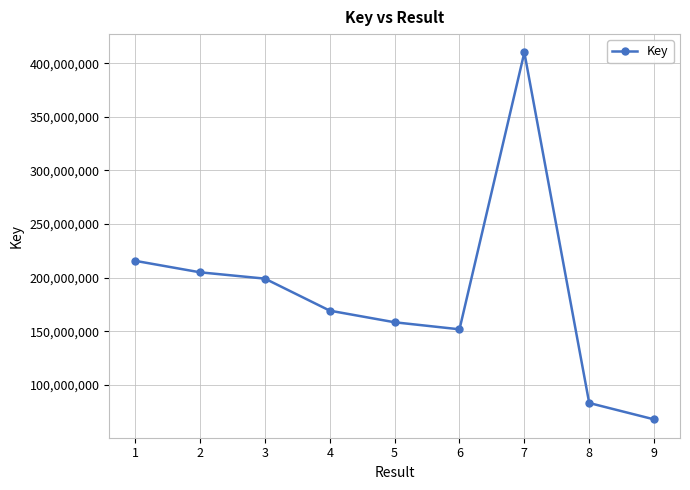

Reading left to right, transcribe all the data shown in this chart.

215766281	205064583	199173491	169326061	158499742	151948465	409980362	83270349	68002614